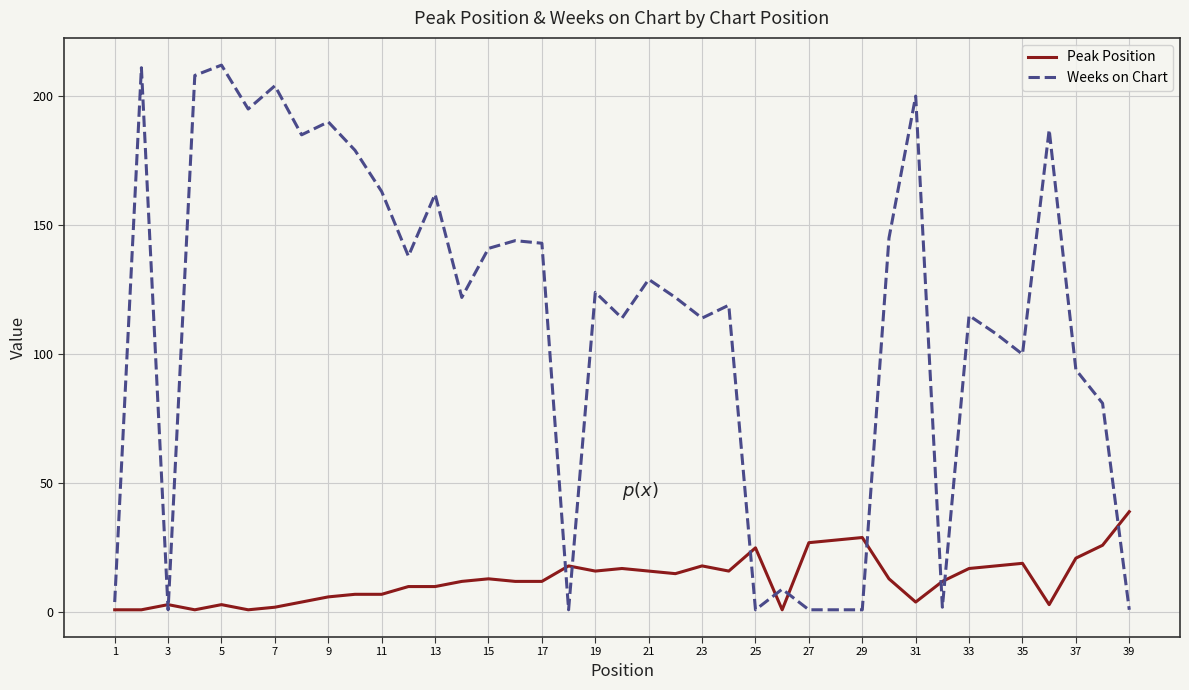

Which series has the largest total across all categories?

Weeks on Chart